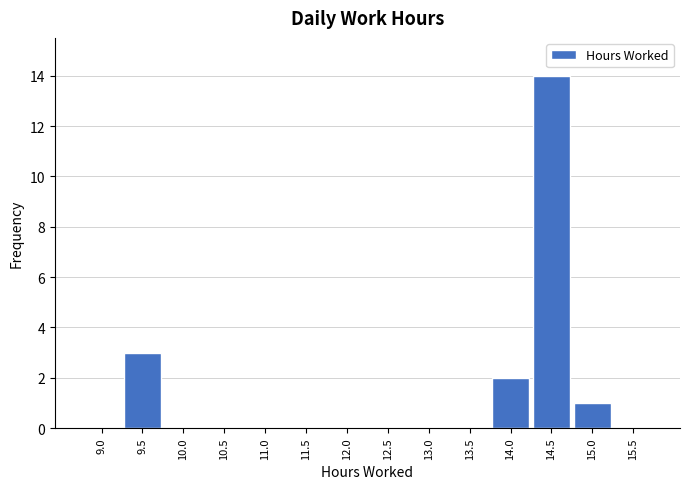

Reading right to left, extract all data points from this chart.

15.5=0	15.0=1	14.5=14	14.0=2	13.5=0	13.0=0	12.5=0	12.0=0	11.5=0	11.0=0	10.5=0	10.0=0	9.5=3	9.0=0